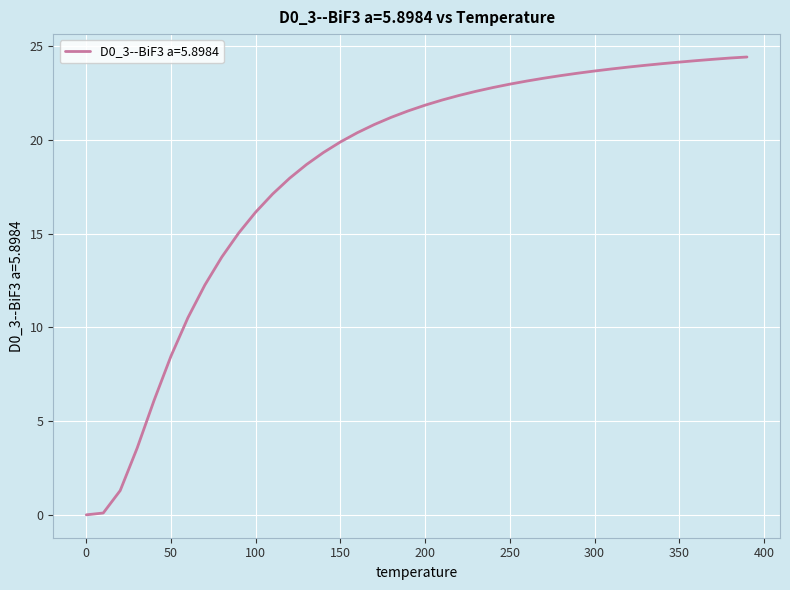

What is the maximum value shown in the chart?

24.4